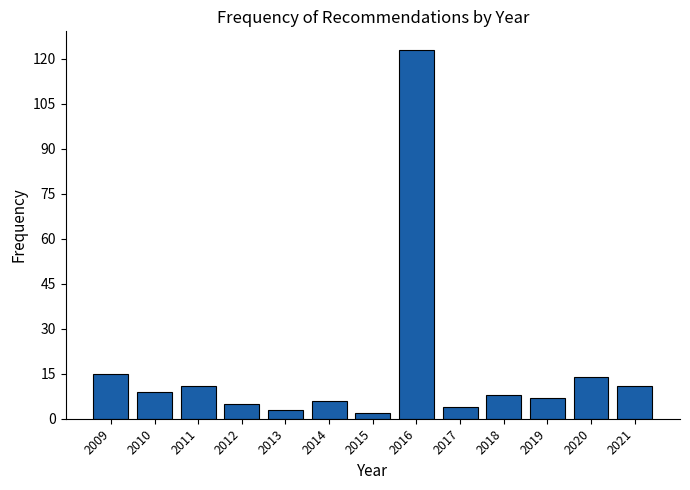

Reading left to right, what are all the values shown in this chart?

2009=15	2010=9	2011=11	2012=5	2013=3	2014=6	2015=2	2016=123	2017=4	2018=8	2019=7	2020=14	2021=11